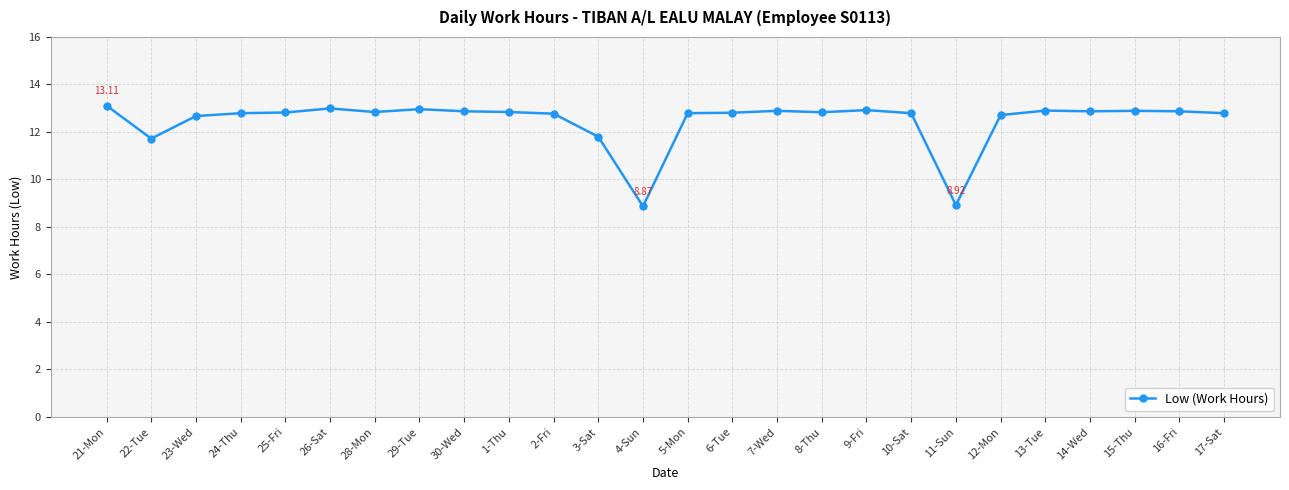

What is the minimum value shown in the chart?

8.9